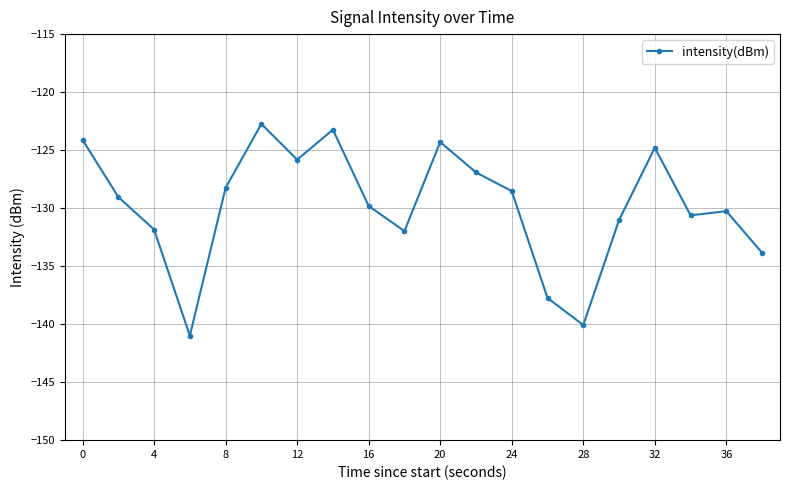

What is the smallest value displayed?

-141.0